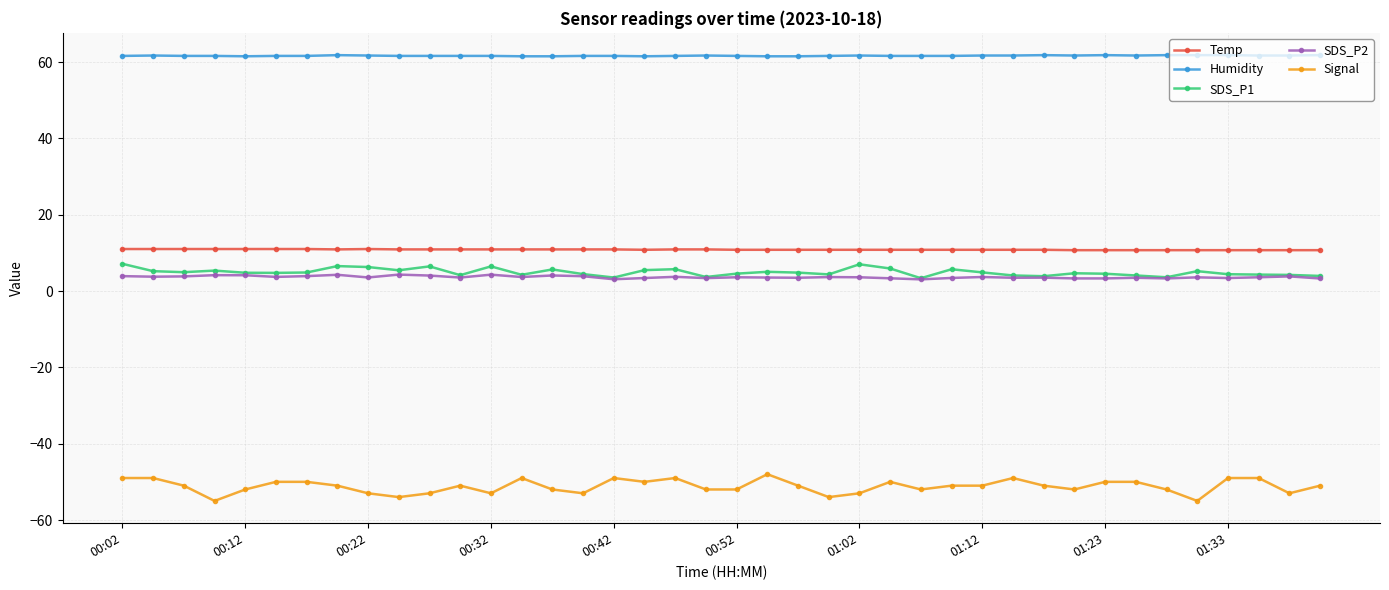

What is the average value of the Temp series?

10.8